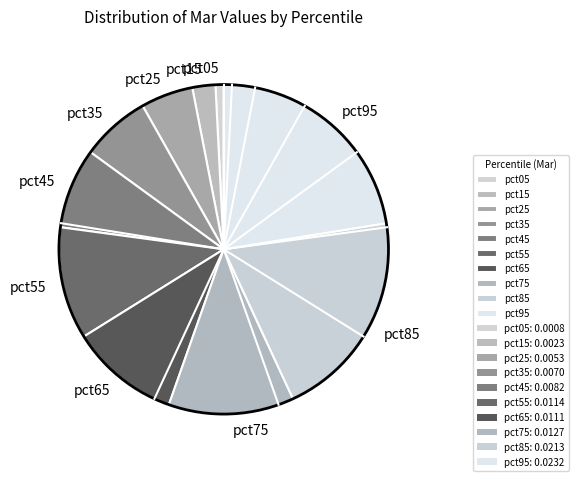

Combined, do pct05 and pct35 account for over 50%?

No